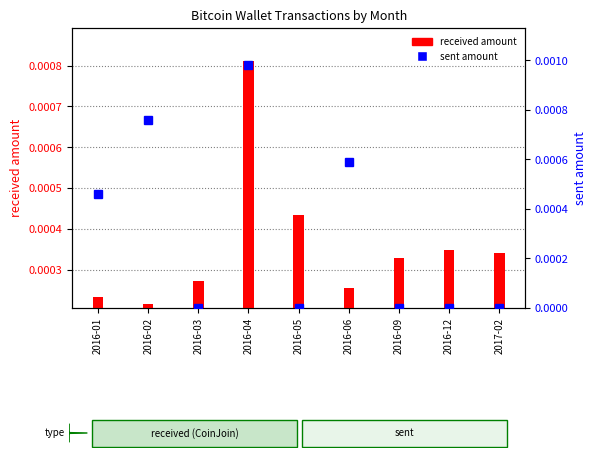

At which category is the sum across all series the highest?

2016-04